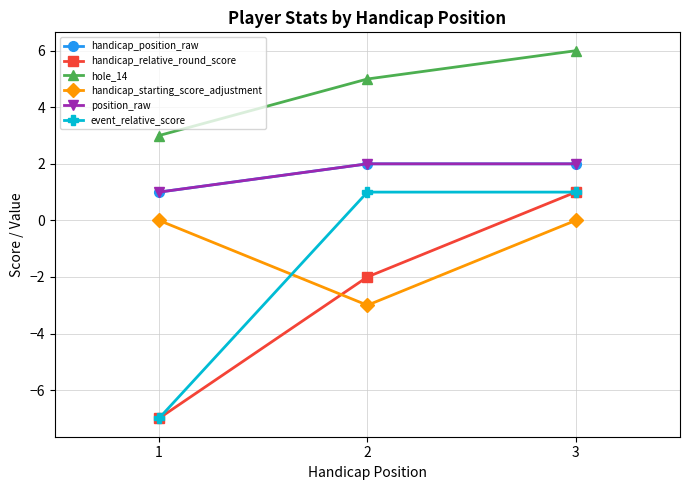

Reading right to left, list all the values displayed in this chart.

handicap_position_raw: 3=2	2=2	1=1
handicap_relative_round_score: 3=1	2=-2	1=-7
hole_14: 3=6	2=5	1=3
handicap_starting_score_adjustment: 3=0	2=-3	1=0
position_raw: 3=2	2=2	1=1
event_relative_score: 3=1	2=1	1=-7